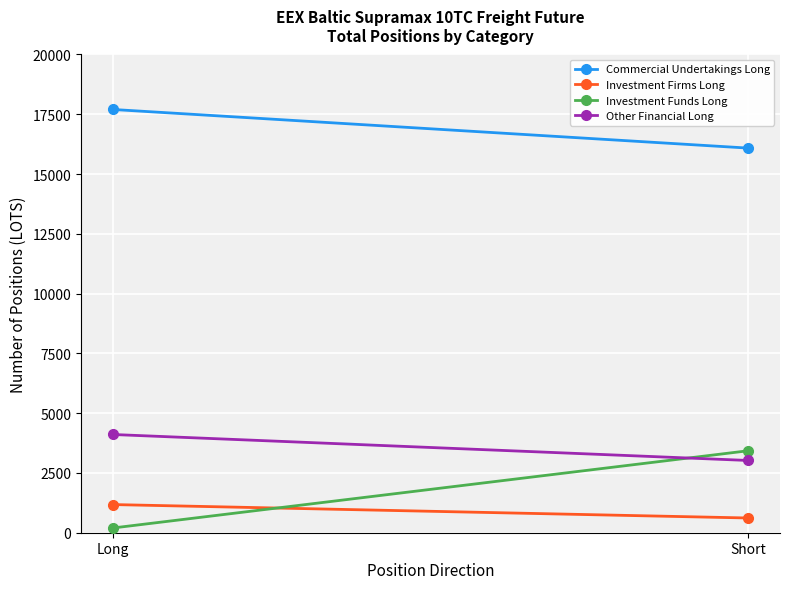

Reading right to left, list all the values displayed in this chart.

Commercial Undertakings Long: 16085.0	17701.0
Investment Firms Long: 615.9	1177.8
Investment Funds Long: 3428.1	197.5
Other Financial Long: 3021.4	4108.2